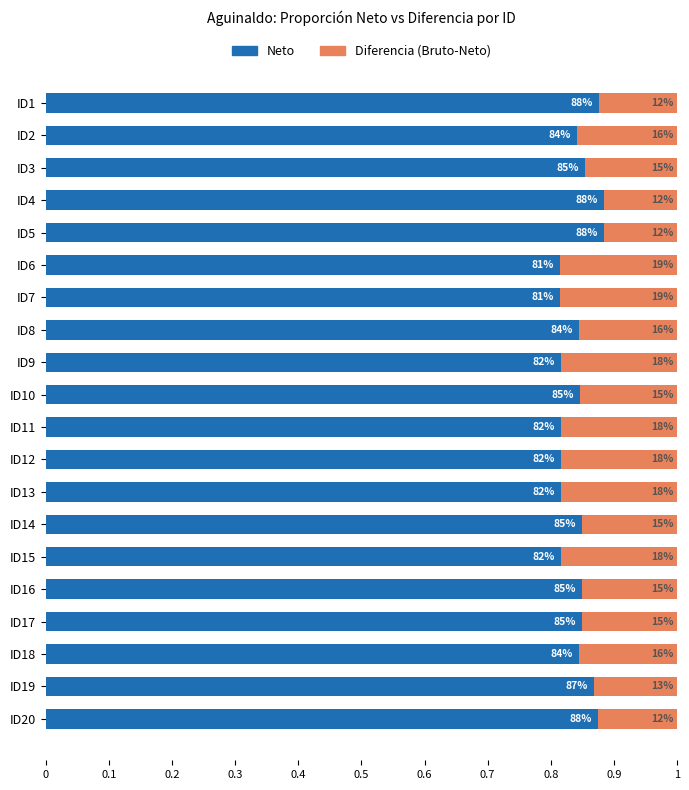

Reading left to right, list all the values displayed in this chart.

Bruto (norm): 0.9	0.8	0.9	0.9	0.9	0.8	0.8	0.8	0.8	0.8	0.8	0.8	0.8	0.9	0.8	0.9	0.9	0.8	0.9	0.9
Diferencia: 0.1	0.2	0.1	0.1	0.1	0.2	0.2	0.2	0.2	0.2	0.2	0.2	0.2	0.1	0.2	0.1	0.1	0.2	0.1	0.1